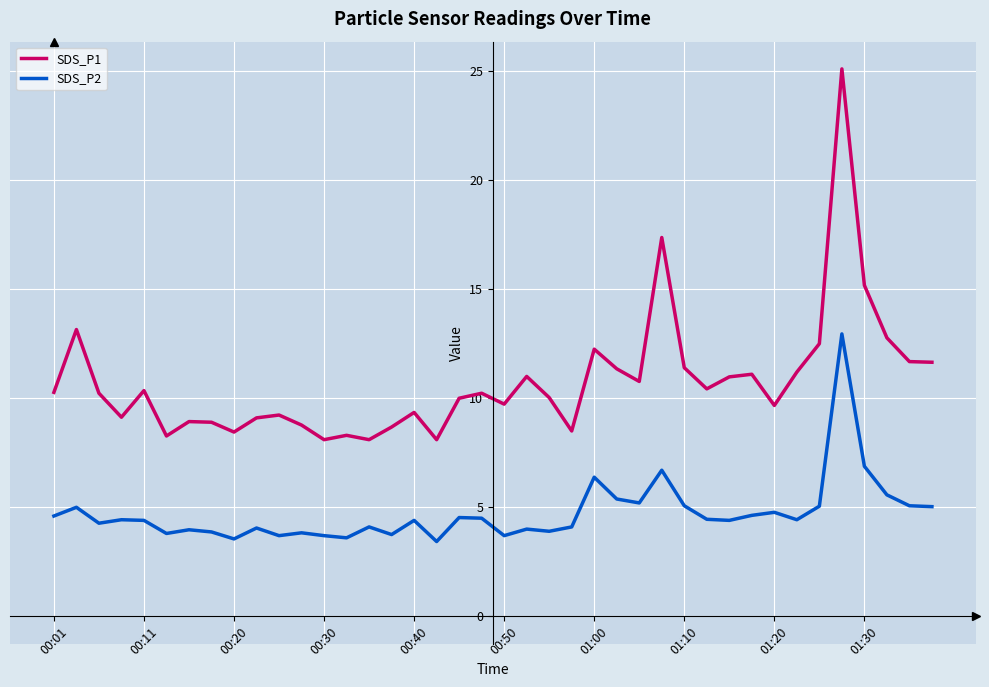

List the series in order of their overall mean, lowest first.

SDS_P2, SDS_P1